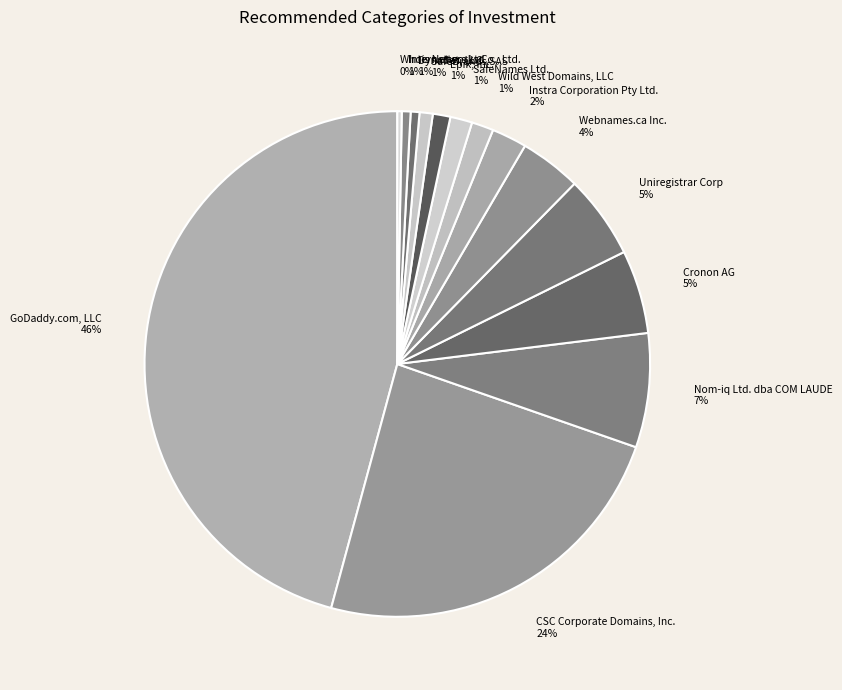

To the nearest percent, what portion does SafeNames Ltd. represent?

1%